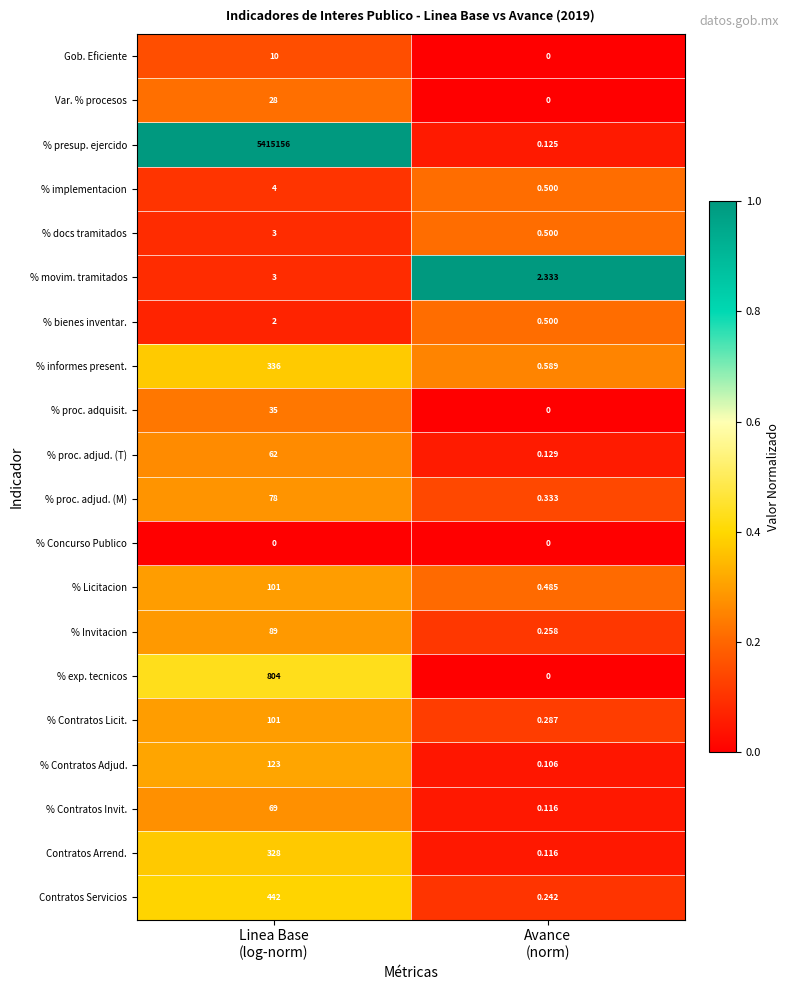

Which series has the largest total across all categories?

% presup. ejercido